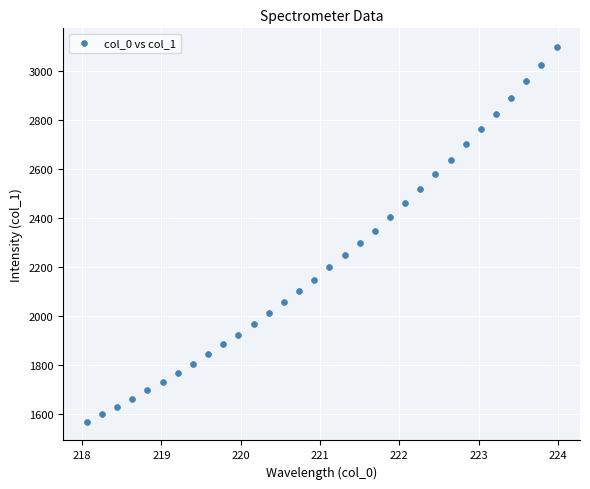

What is the range of Y values (max minus min)?

1529.6